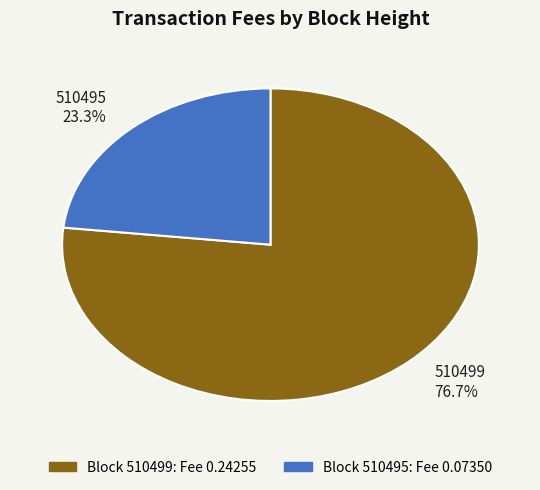

Count the number of slices in the pie.

2